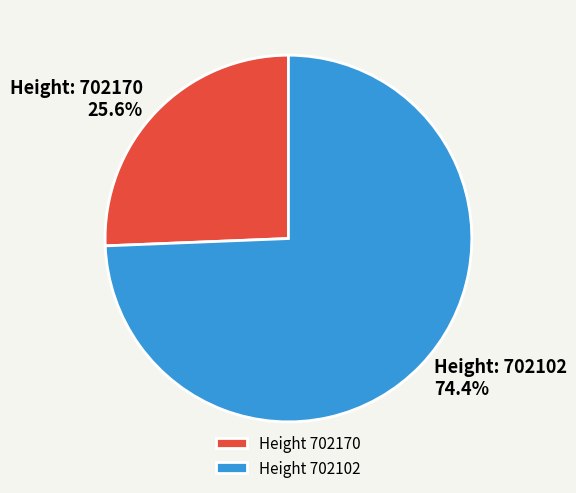

Do Height 702170 and Height 702102 together represent more than half of the pie?

Yes